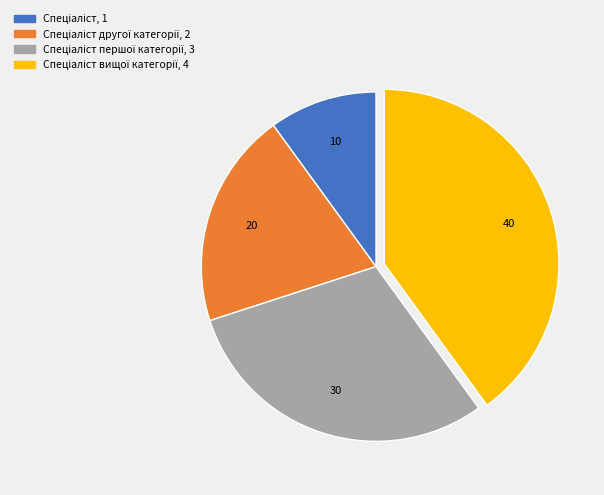

Count the number of slices in the pie.

4